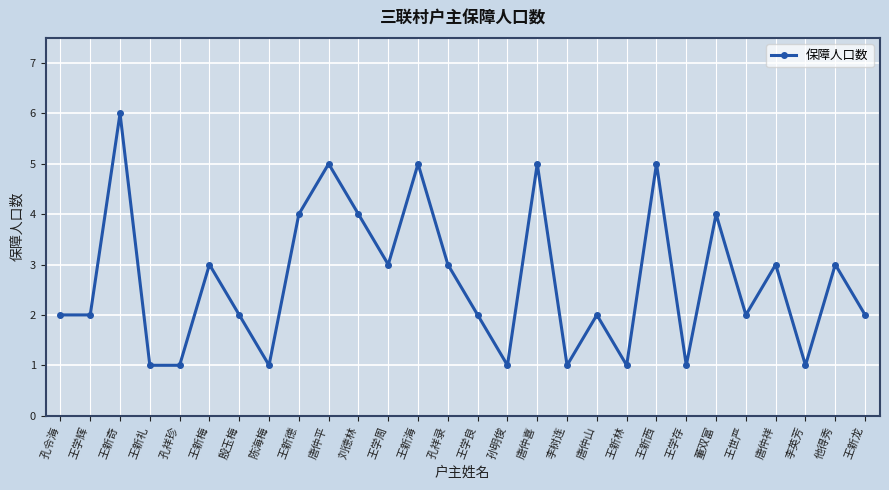

At which category does the data reach its first local peak?

王新奇